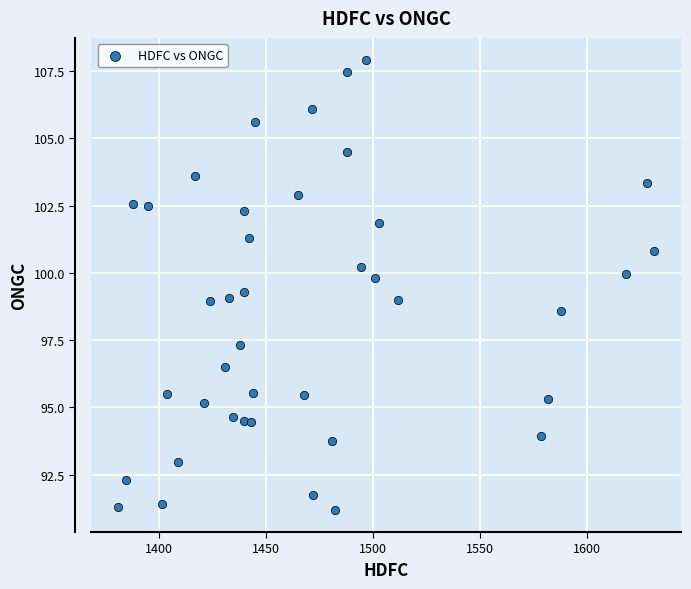

What is the range of X values (max minus min)?

250.7